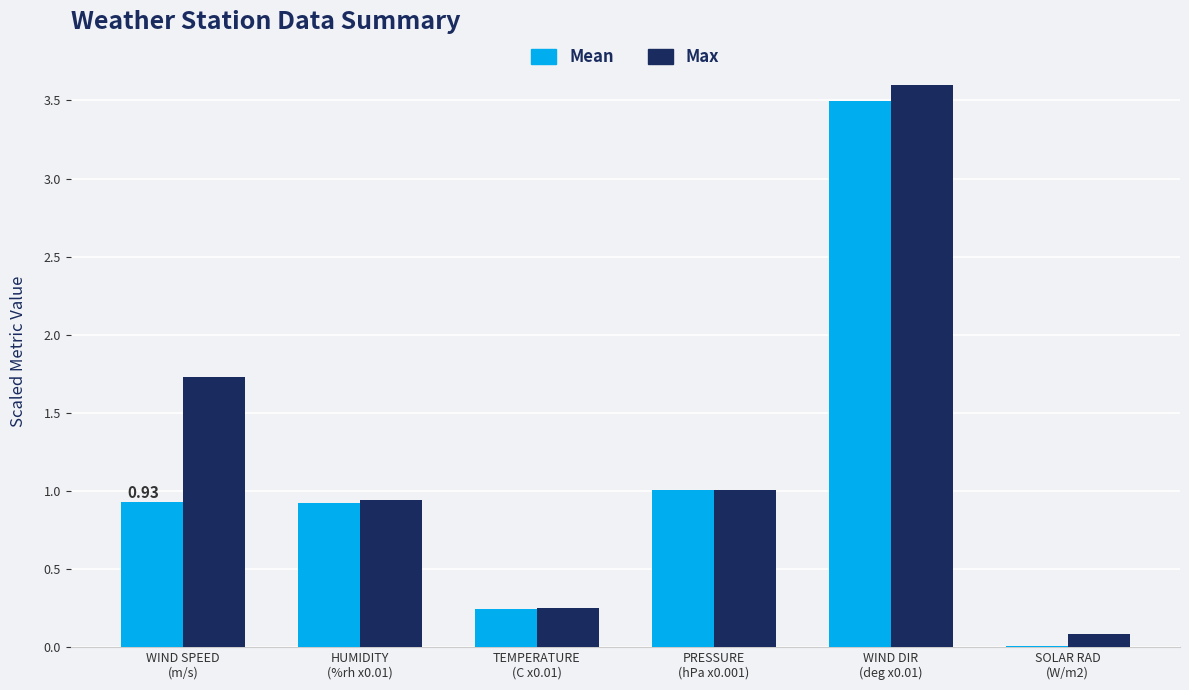

Read the Max value at WIND SPEED
(m/s).

1.7